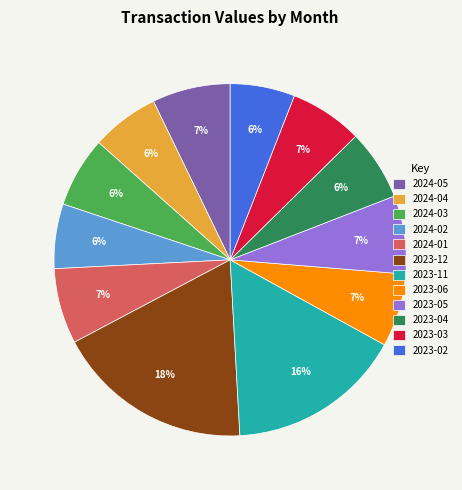

Does 2023-11 account for over 50% of the chart?

No